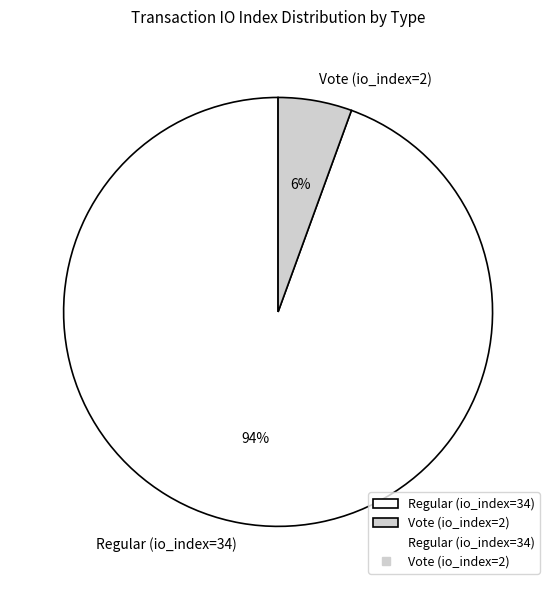

Is the sum of Regular (io_index=34) and Vote (io_index=2) greater than half?

Yes